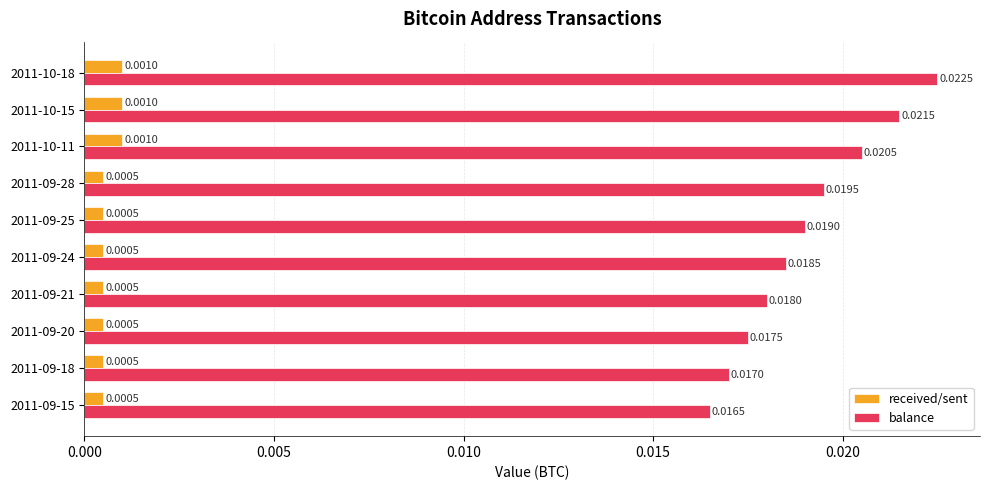

Which series has the widest spread of values?

balance